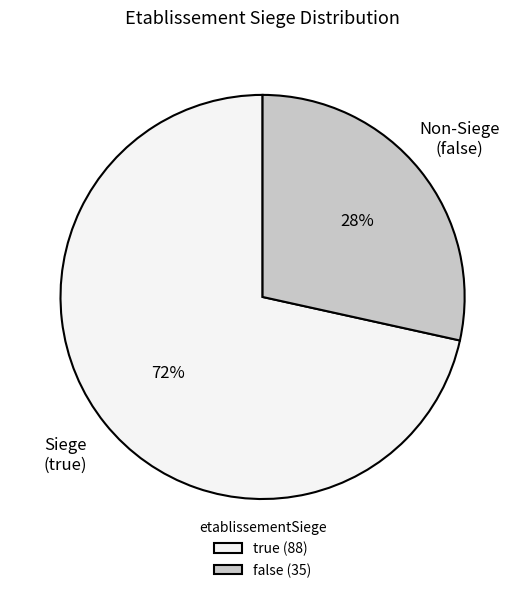

Which category has the smallest portion of the pie?

false